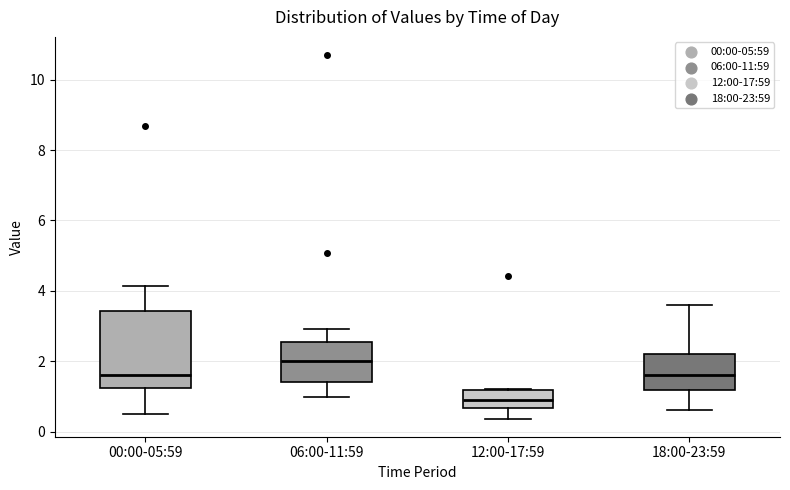

Reading left to right, transcribe this box plot: for each box, give where its median line is, the range the box spans, and where its two whiskers end, as read against the y-axis. The values are not printed on the chart, so give them approximately, as read against the axis.

00:00-05:59: median 1.6, box 1.2 to 3.4, whiskers 0.6 to 4.2
06:00-11:59: median 2.0, box 1.4 to 2.6, whiskers 1.0 to 3.0
12:00-17:59: median 1.0, box 0.6 to 1.2, whiskers 0.4 to 1.2
18:00-23:59: median 1.6, box 1.2 to 2.2, whiskers 0.6 to 3.6